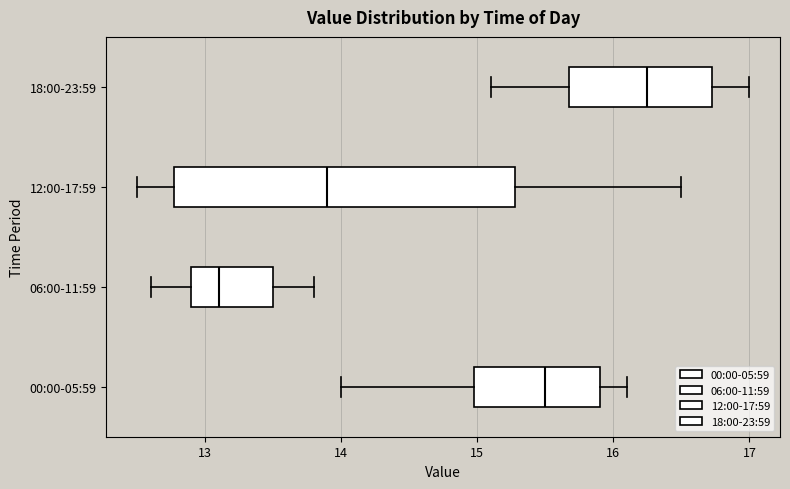

Reading bottom to top, transcribe this box plot: for each box, give where its median line is, the range the box spans, and where its two whiskers end, as read against the x-axis. The values are not printed on the chart, so give them approximately, as read against the axis.

00:00-05:59: median 15.5, box 15.0 to 15.9, whiskers 14.0 to 16.1
06:00-11:59: median 13.1, box 12.9 to 13.5, whiskers 12.6 to 13.8
12:00-17:59: median 13.9, box 12.8 to 15.3, whiskers 12.5 to 16.5
18:00-23:59: median 16.3, box 15.7 to 16.7, whiskers 15.1 to 17.0